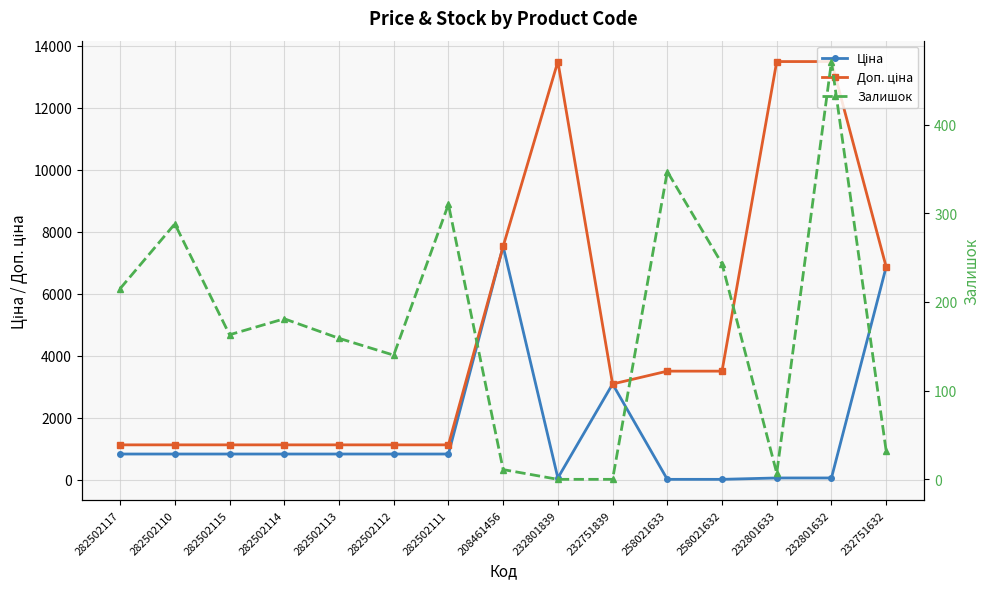

Rank the series by their maximum value, from lowest to highest.

Залишок, Ціна, Доп. ціна